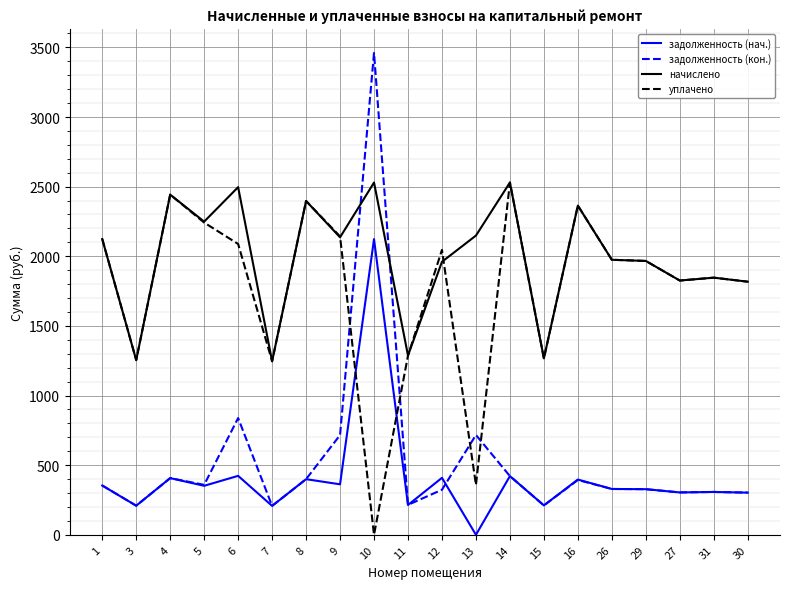

The задолженность (нач.) series shows 354.0 at 1. True or false?

True